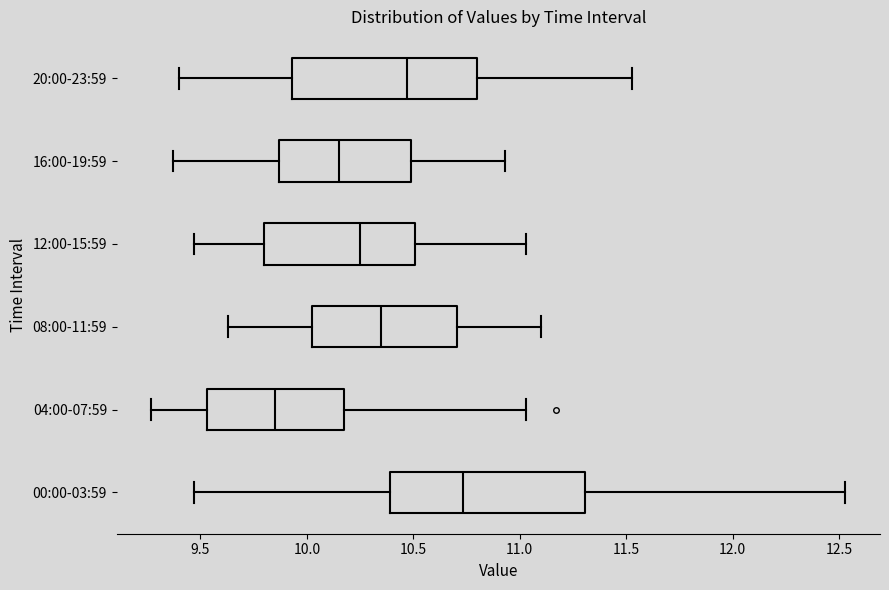

Reading bottom to top, read every box against the x-axis: the position of its median line, the range the box covers, and the ends of its whiskers. The values are not printed on the chart, so give them approximately, as read against the axis.

00:00-03:59: median 10.75, box 10.40 to 11.30, whiskers 9.45 to 12.55
04:00-07:59: median 9.85, box 9.55 to 10.15, whiskers 9.25 to 11.05
08:00-11:59: median 10.35, box 10.00 to 10.70, whiskers 9.65 to 11.10
12:00-15:59: median 10.25, box 9.80 to 10.50, whiskers 9.45 to 11.05
16:00-19:59: median 10.15, box 9.85 to 10.50, whiskers 9.35 to 10.95
20:00-23:59: median 10.45, box 9.95 to 10.80, whiskers 9.40 to 11.55